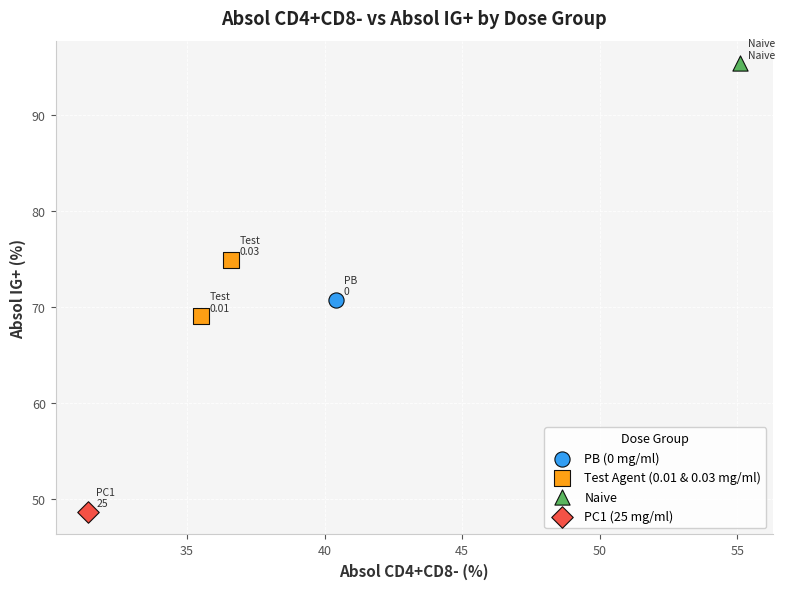

What are all the series names shown in the legend?

PB (0 mg/ml), Test Agent (0.01 & 0.03 mg/ml), Naive, PC1 (25 mg/ml)